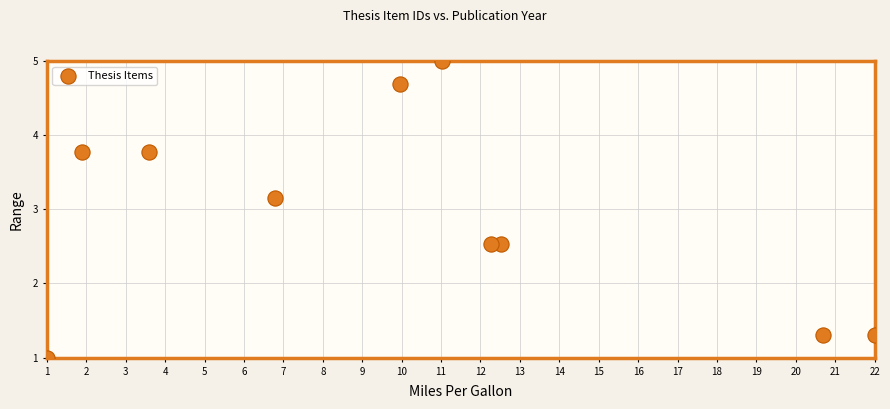

What is the average X value?

10.2